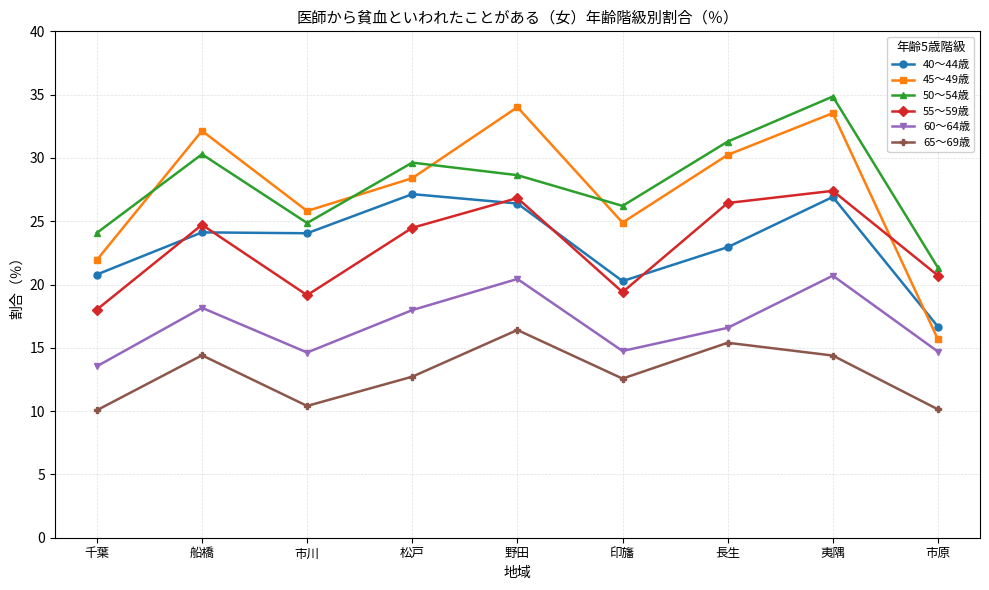

The value of 40～44歳 at 夷隅 is 26.9. True or false?

True